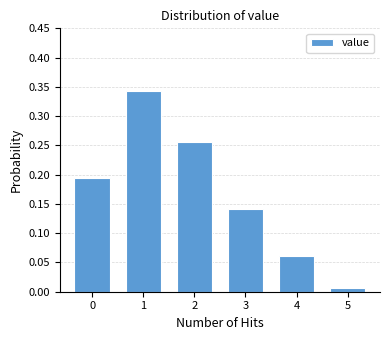

Which range on the x-axis has the tallest bar?

0.5 to 1.5